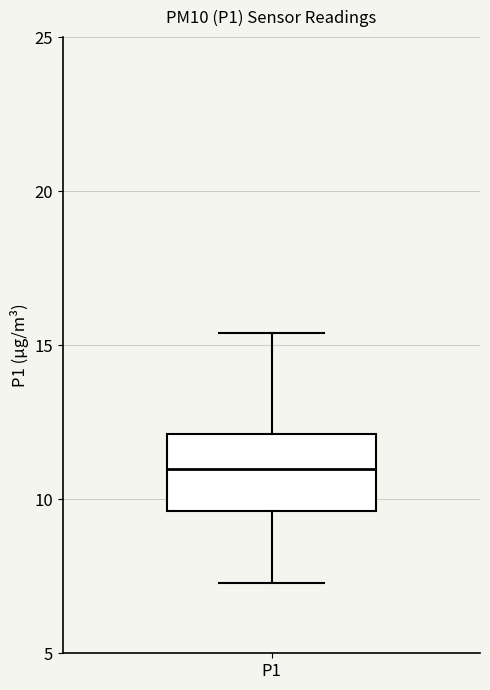

Where does the lower whisker of the box for P1 end on the y-axis? The values are not printed on the chart, so give them approximately, as read against the axis.

7.5